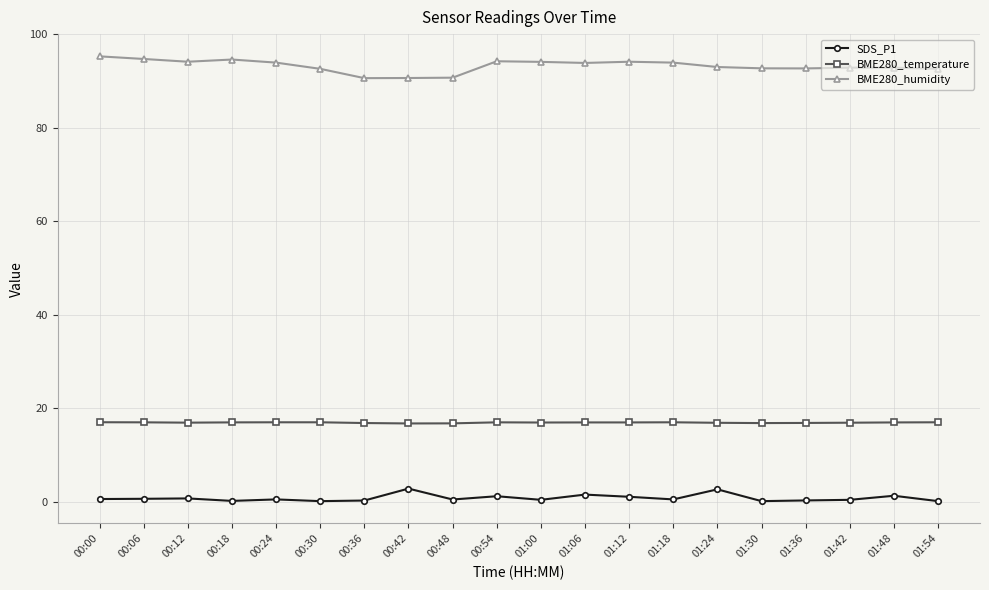

What is the value of the SDS_P1 point at the 10th from the left?

1.2